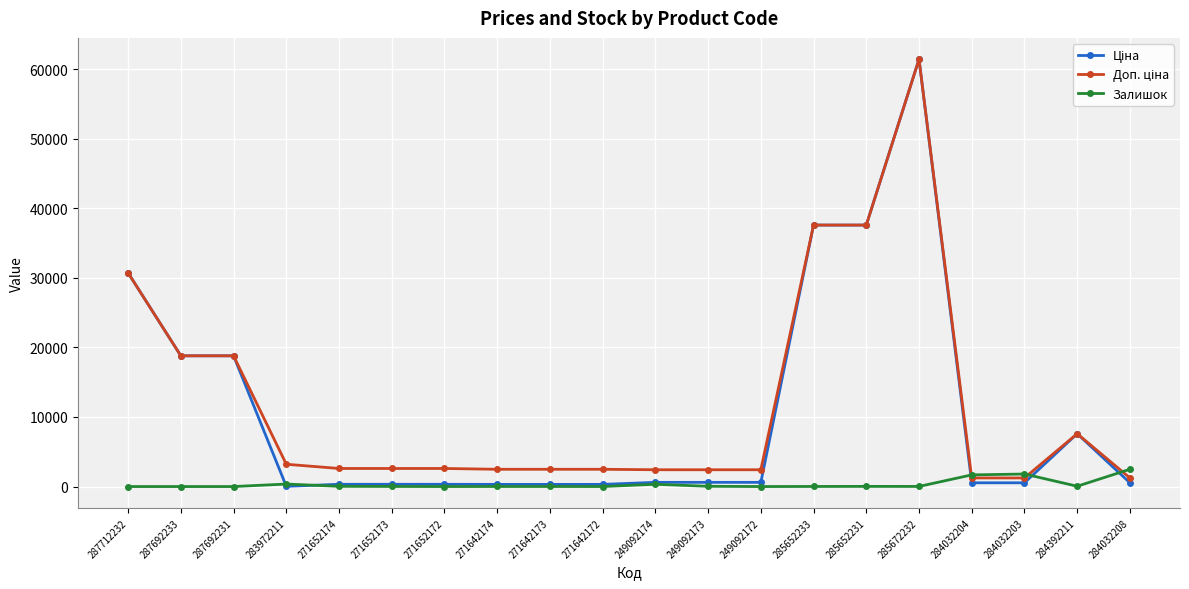

At how many categories does at least one series exceed 9364?

6